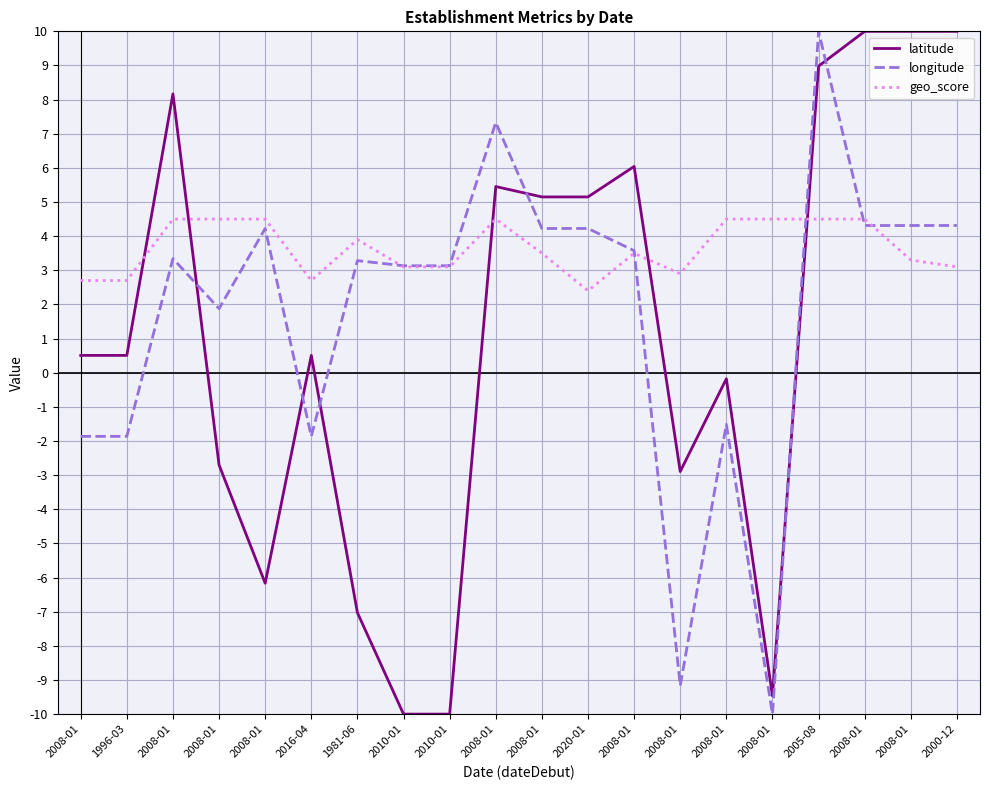

What are all the series names shown in the legend?

latitude, longitude, geo_score